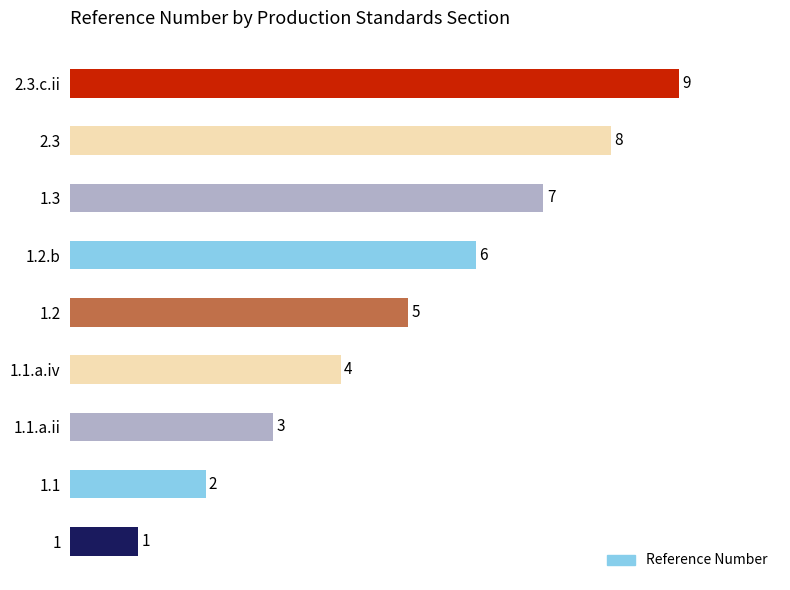

Are the bars grouped side by side (vs. stacked)?

No